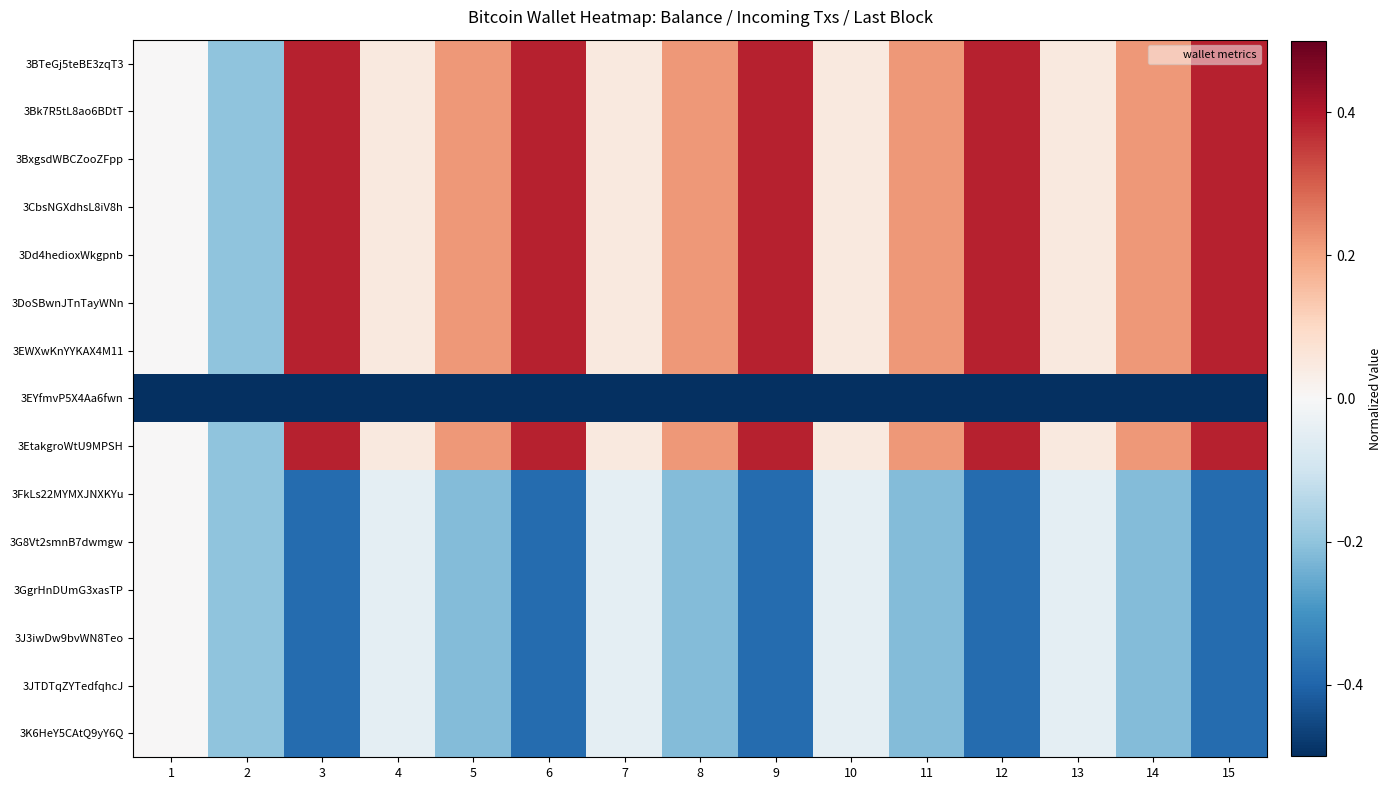

What is the smallest value displayed?

-0.5